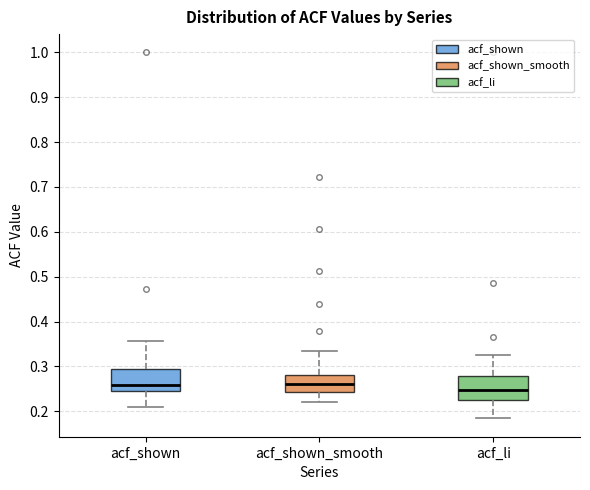

Where is the lower edge of the box for acf_shown_smooth on the y-axis? The values are not printed on the chart, so give them approximately, as read against the axis.

0.24